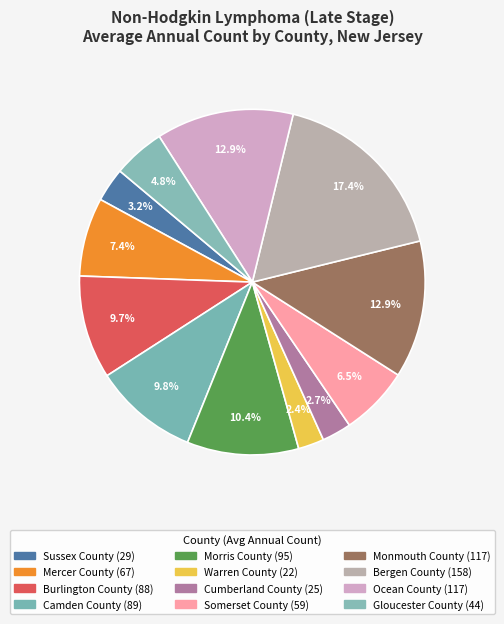

Does Monmouth County represent more than half of the total?

No